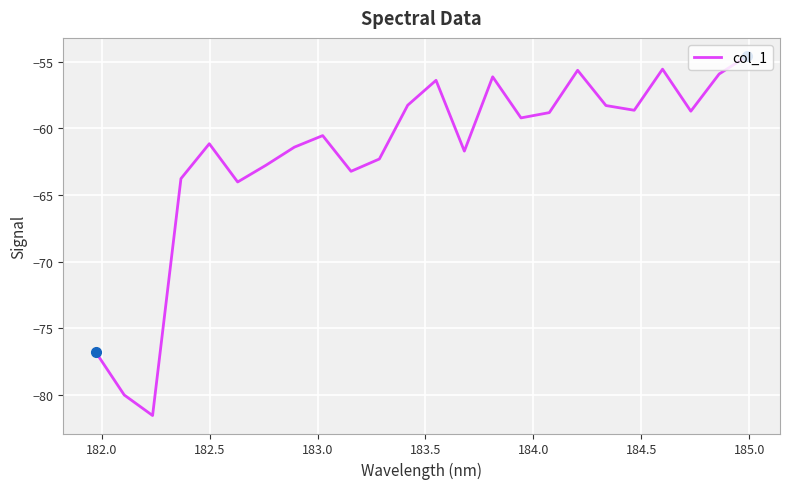

What is the difference between the maximum and minimum values?

27.0